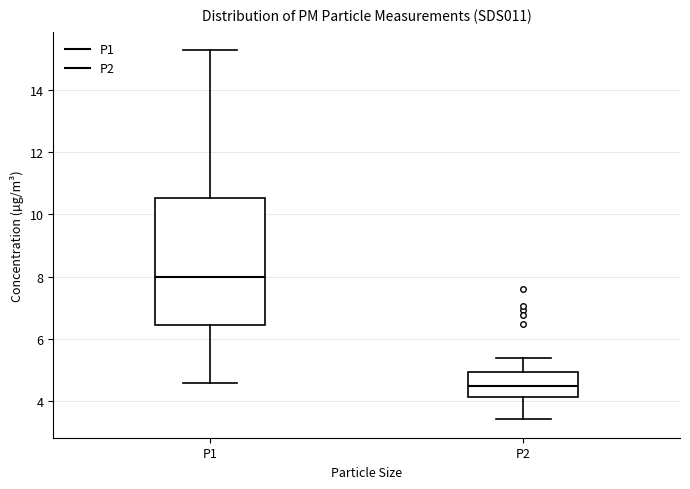

Comparing the boxes themselves (not the whiskers), which one is the tallest?

P1